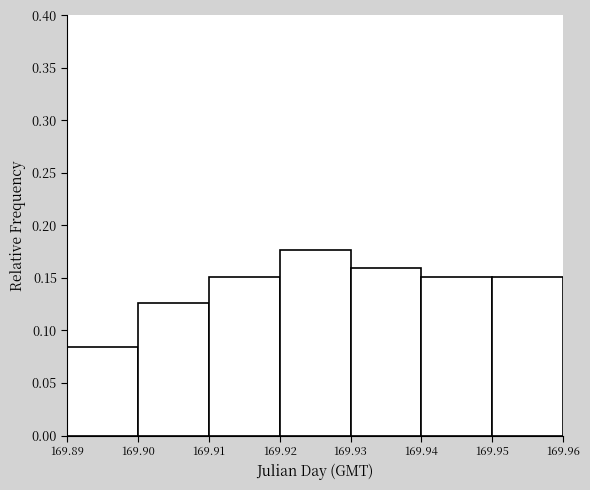

What is the height of the bar covering 169.89 to 169.90 on the x-axis? The values are not printed on the chart, so give them approximately, as read against the axis.

0.085